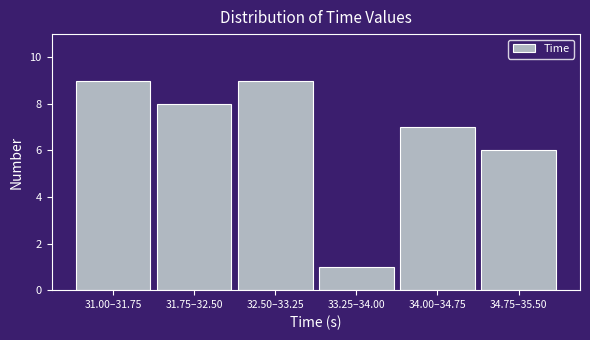

Reading right to left, transcribe all the data shown in this chart.

34.75–35.50=6	34.00–34.75=7	33.25–34.00=1	32.50–33.25=9	31.75–32.50=8	31.00–31.75=9